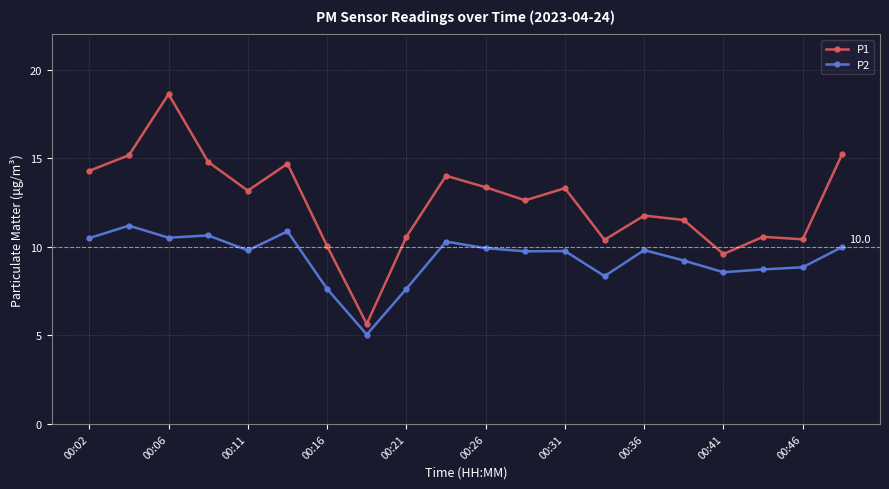

What is the greatest value displayed?

18.6